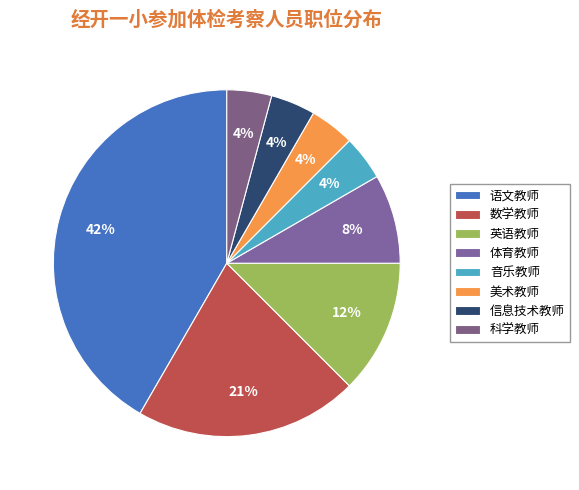

Which slice is the smallest?

音乐教师